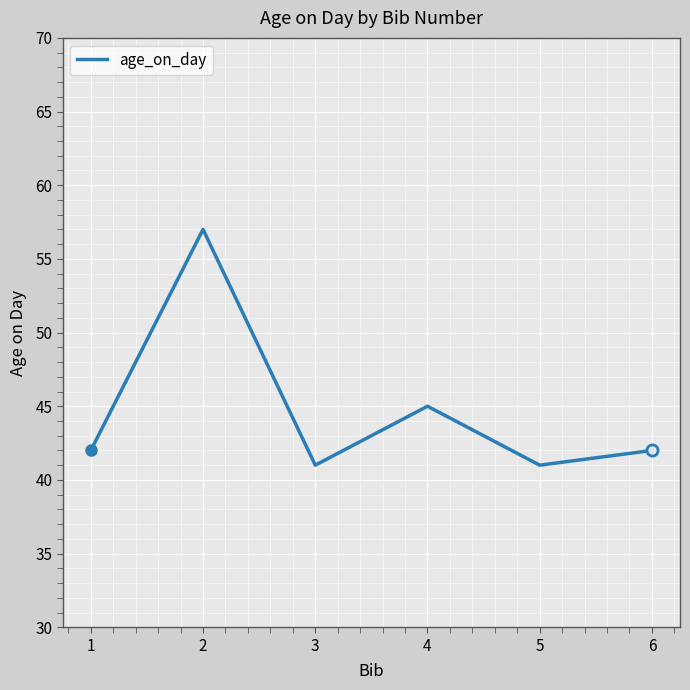

Is it true that the value at 3 is 65?

False